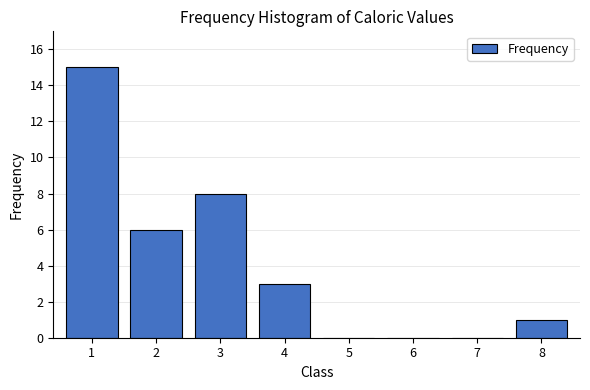

Reading left to right, transcribe all the data shown in this chart.

1=15	2=6	3=8	4=3	5=0	6=0	7=0	8=1